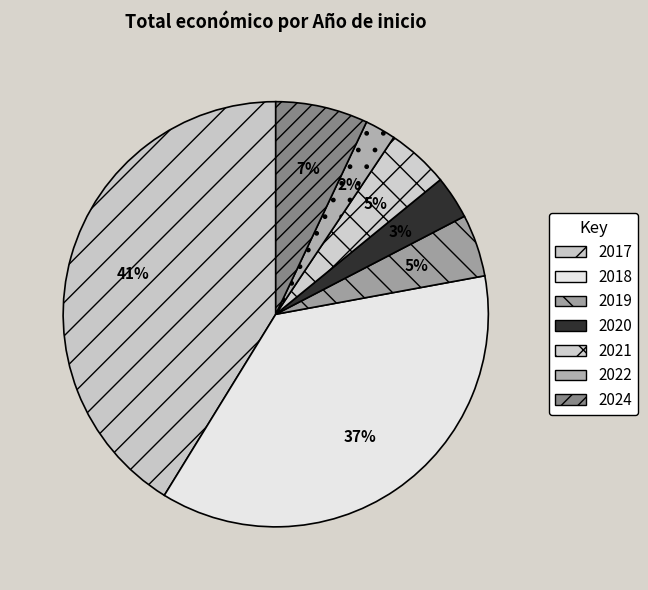

Does any single category account for the majority?

No